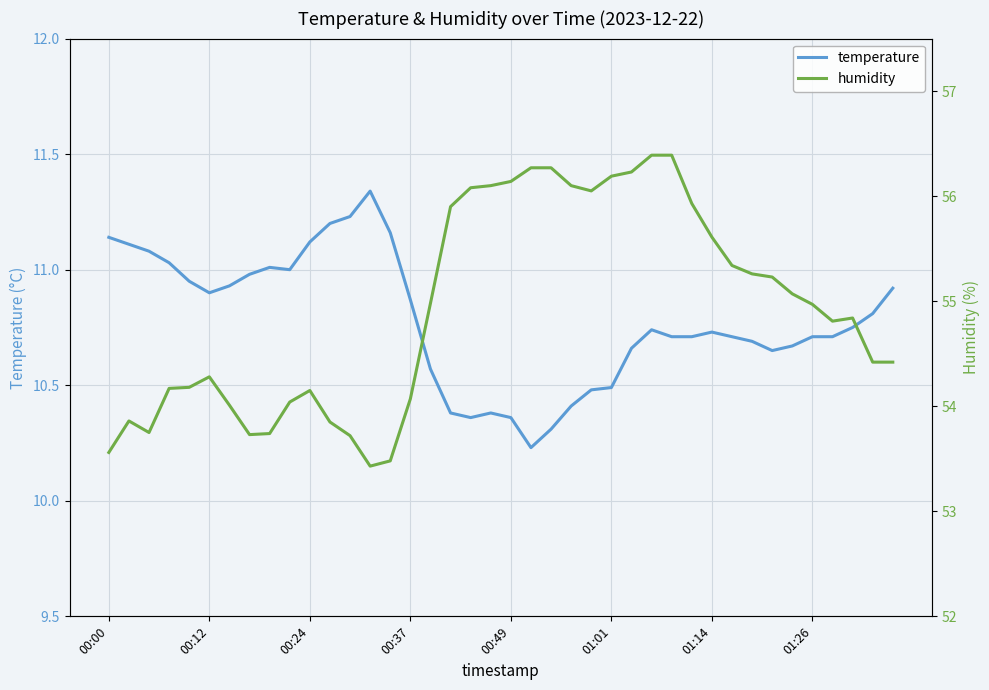

What is the label of the 38th point from the left?

37